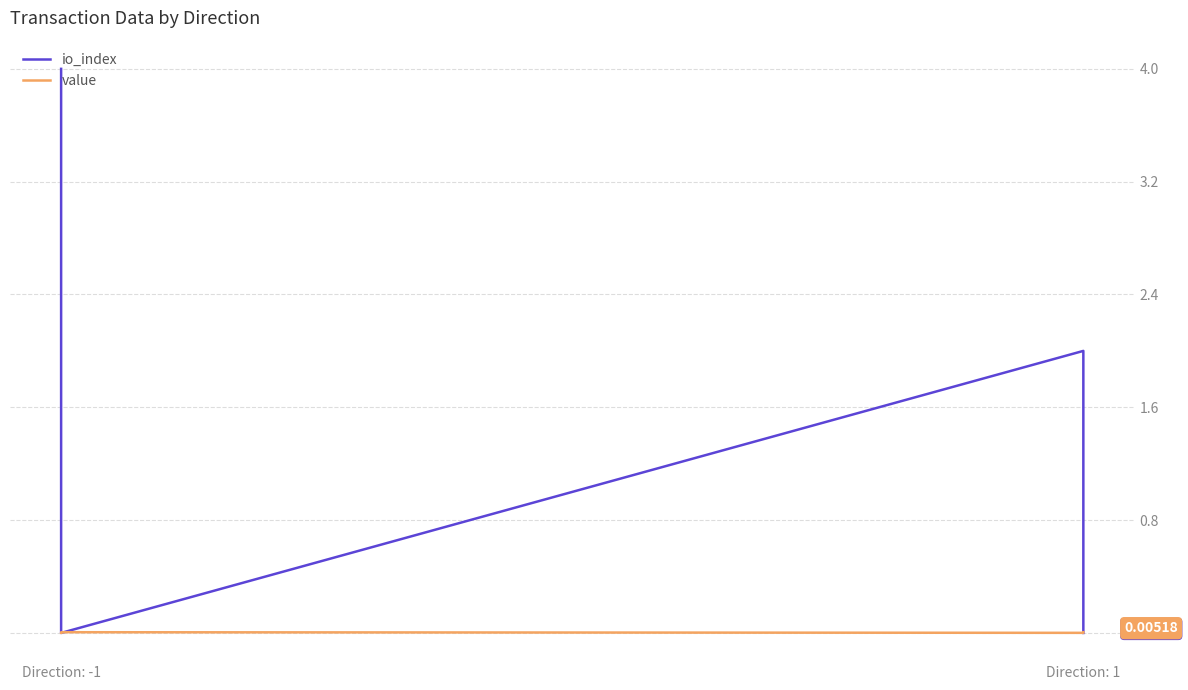

How many lines are shown in the chart?

2